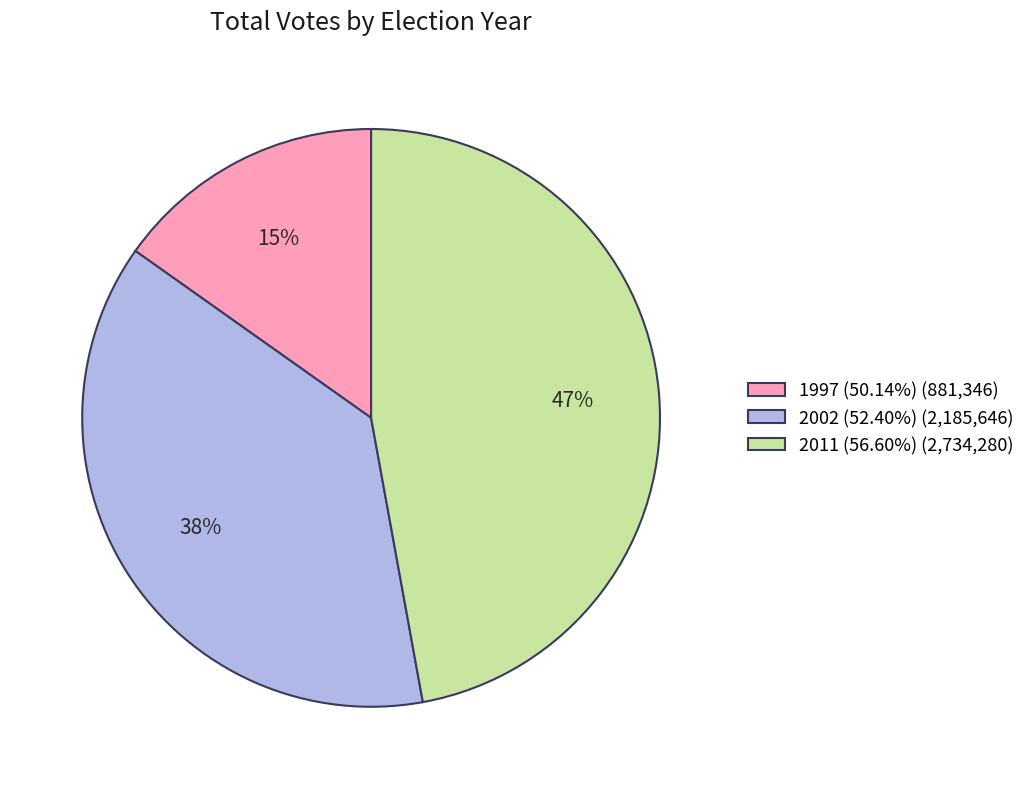

What is the ratio of the value at 2002 (52.40%) (2,185,646) to the value at 2011 (56.60%) (2,734,280)?

0.8